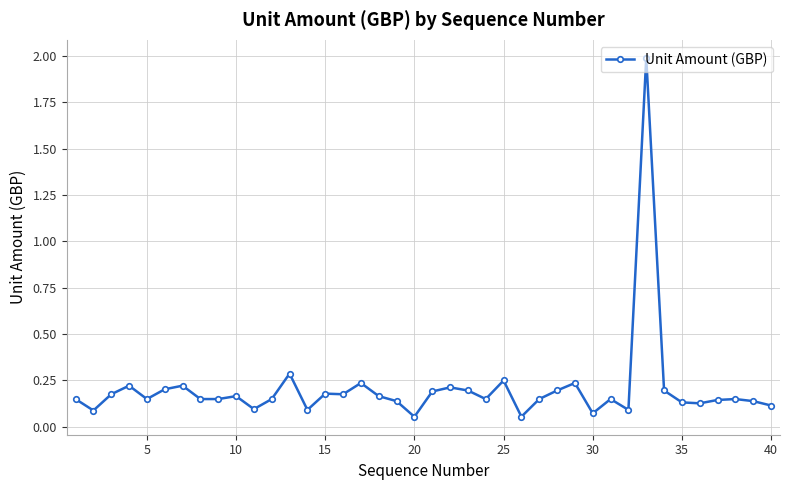

What is the sum of all values?

8.2